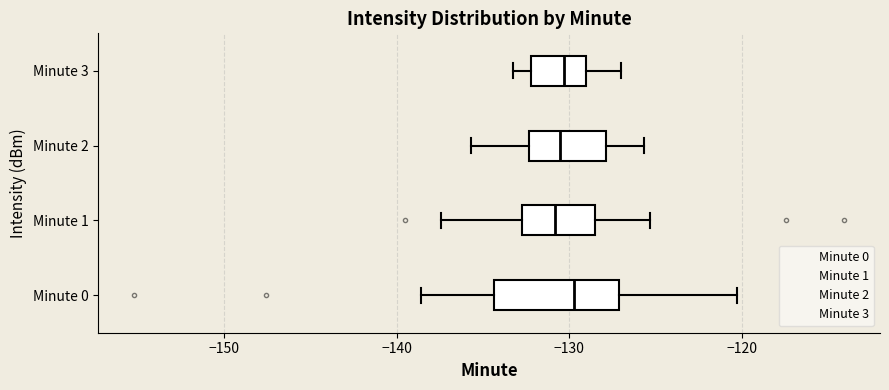

Reading bottom to top, read every box against the x-axis: the position of its median line, the range the box covers, and the ends of its whiskers. The values are not printed on the chart, so give them approximately, as read against the axis.

Minute 0: median -130, box -134 to -127, whiskers -139 to -120
Minute 1: median -131, box -133 to -129, whiskers -137 to -125
Minute 2: median -131, box -132 to -128, whiskers -136 to -126
Minute 3: median -130, box -132 to -129, whiskers -133 to -127